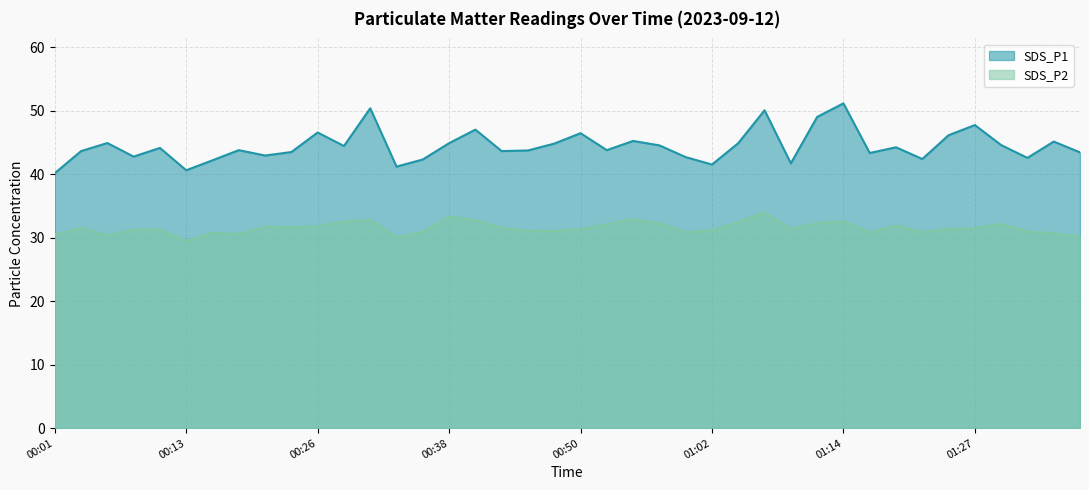

The SDS_P2 series shows 31.0 at 01:32. True or false?

True